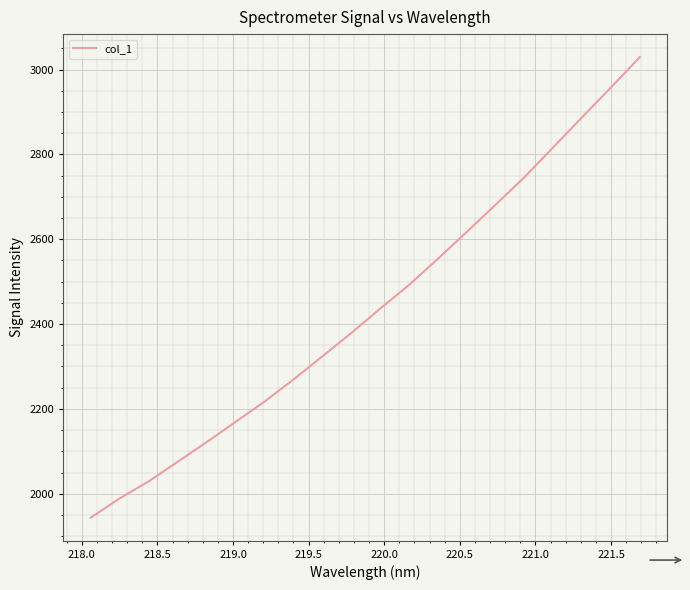

What is the difference between the maximum and minimum values?

1085.5